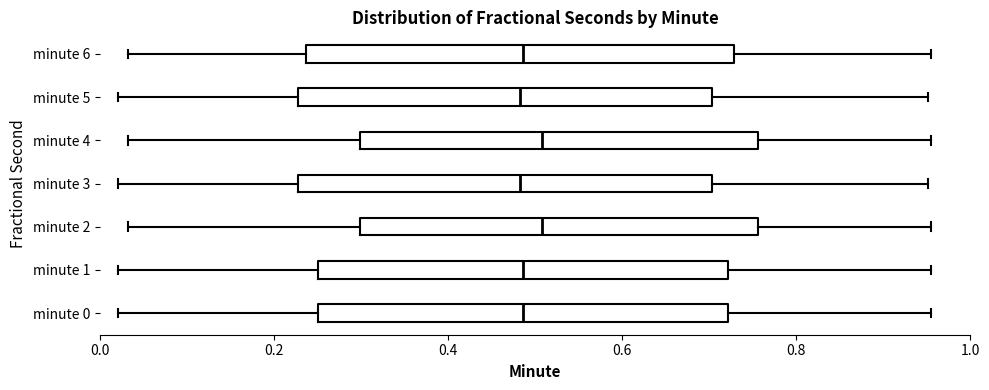

Where is the right edge of the box for minute 3 on the x-axis? The values are not printed on the chart, so give them approximately, as read against the axis.

0.70